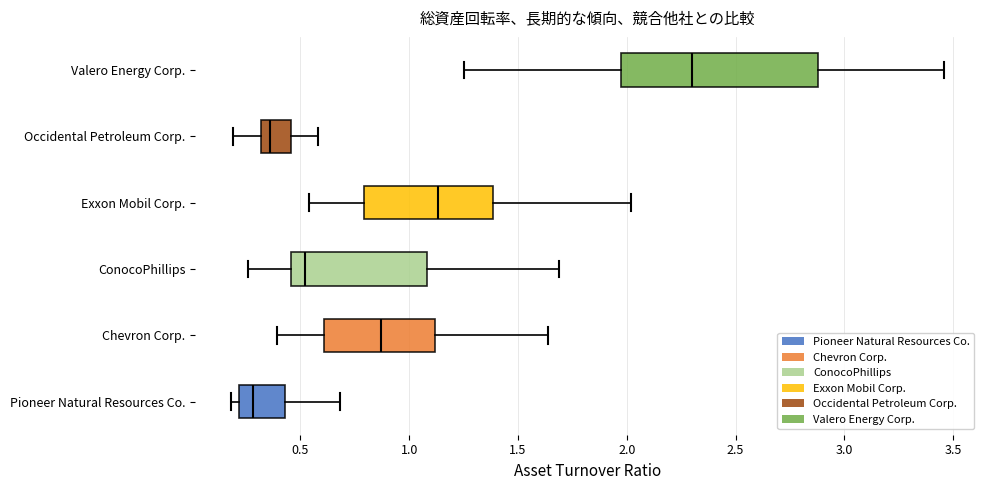

Which box is the widest, from its left edge to its right edge?

Valero Energy Corp.